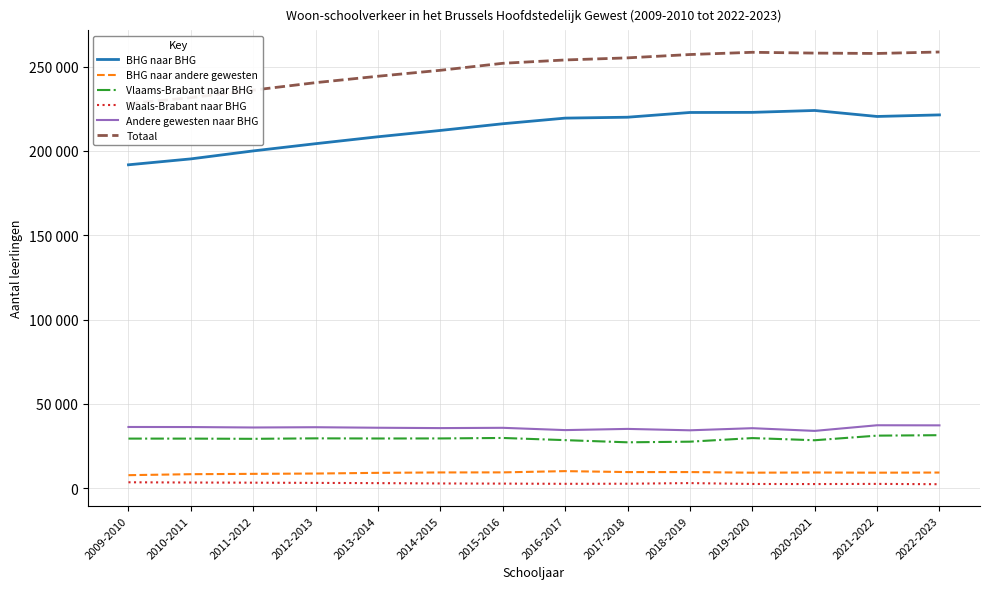

At which category is the sum across all series the highest?

2022-2023